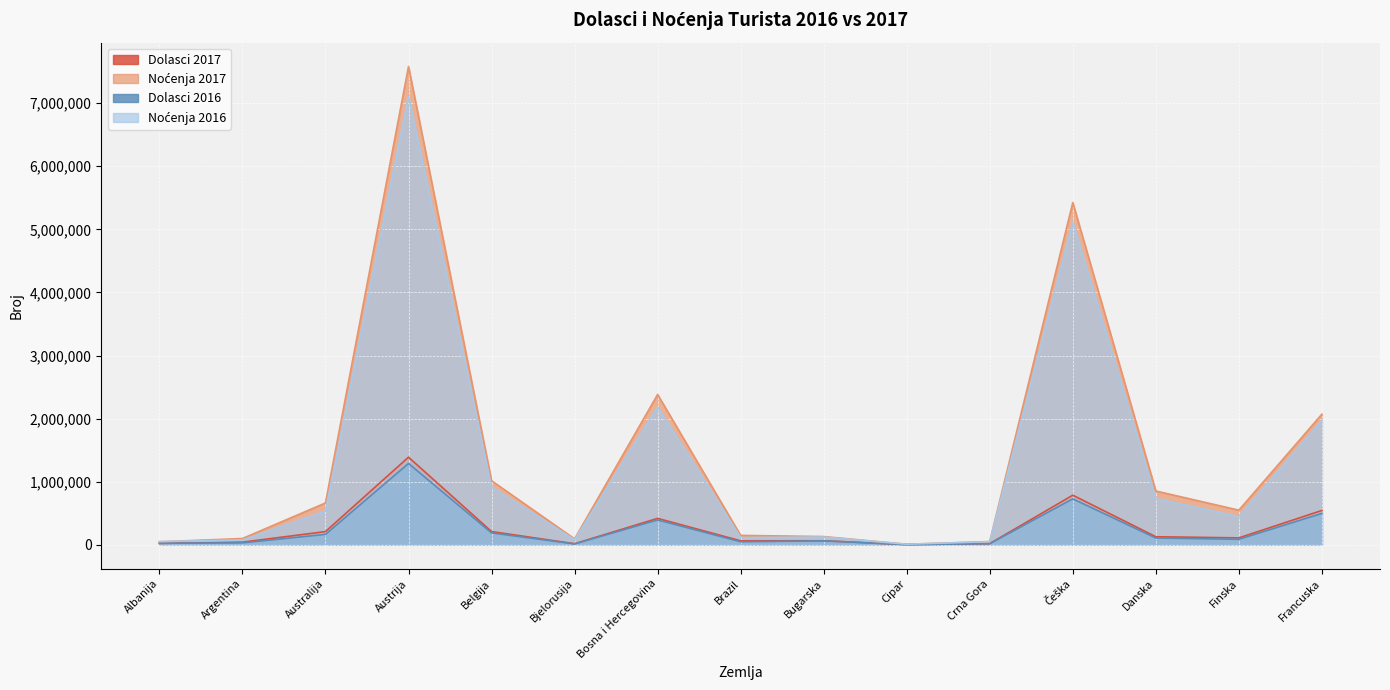

Which series changed the most between Belgija and Francuska?

Noćenja 2017